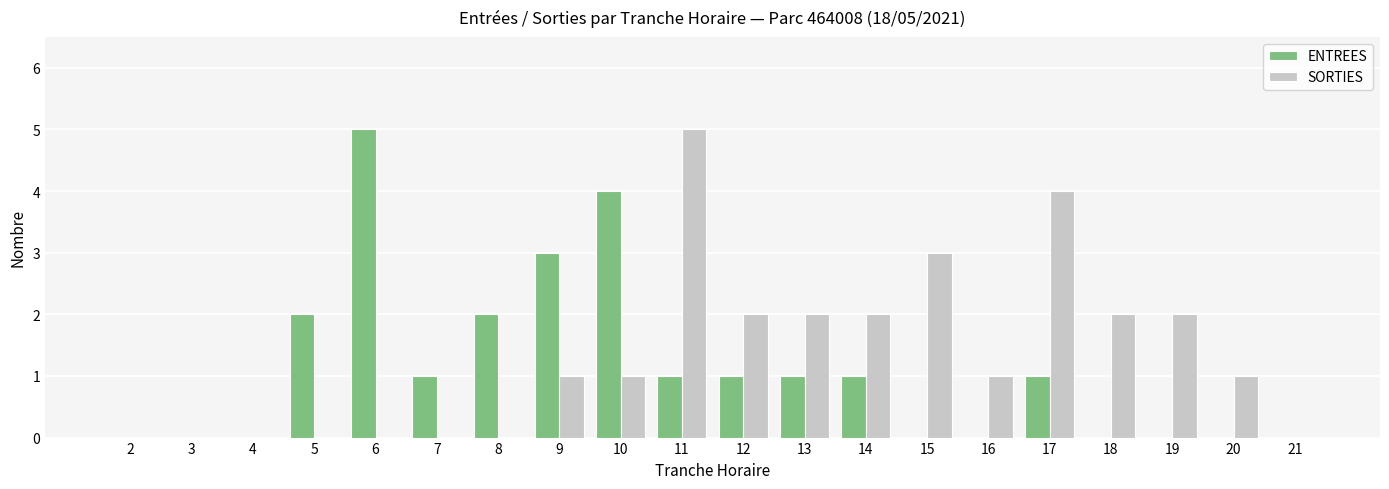

What is the spread (max minus min) of values at 11?

4